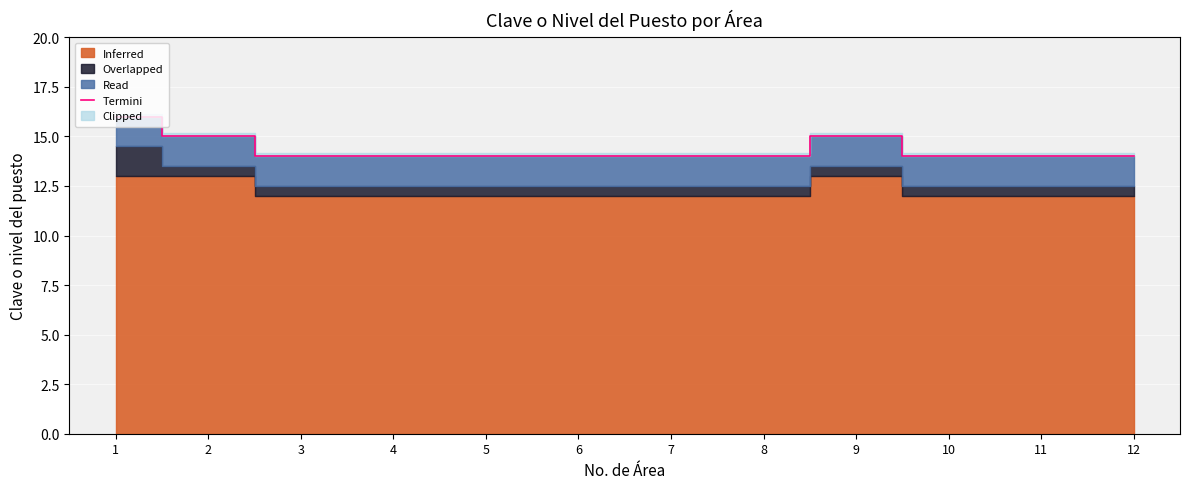

What is the value of the 2nd point from the left?

15